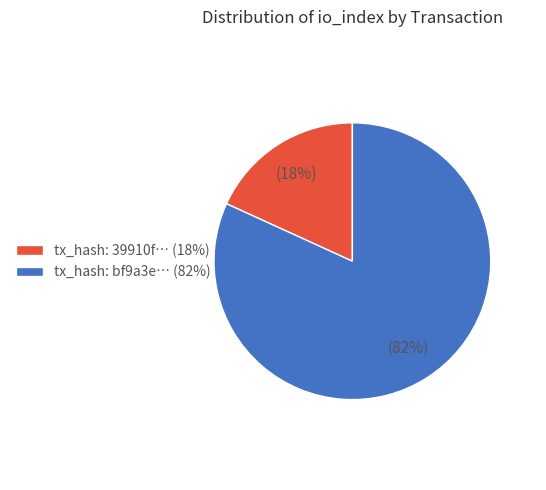

Is there any slice that represents more than half of the pie?

Yes